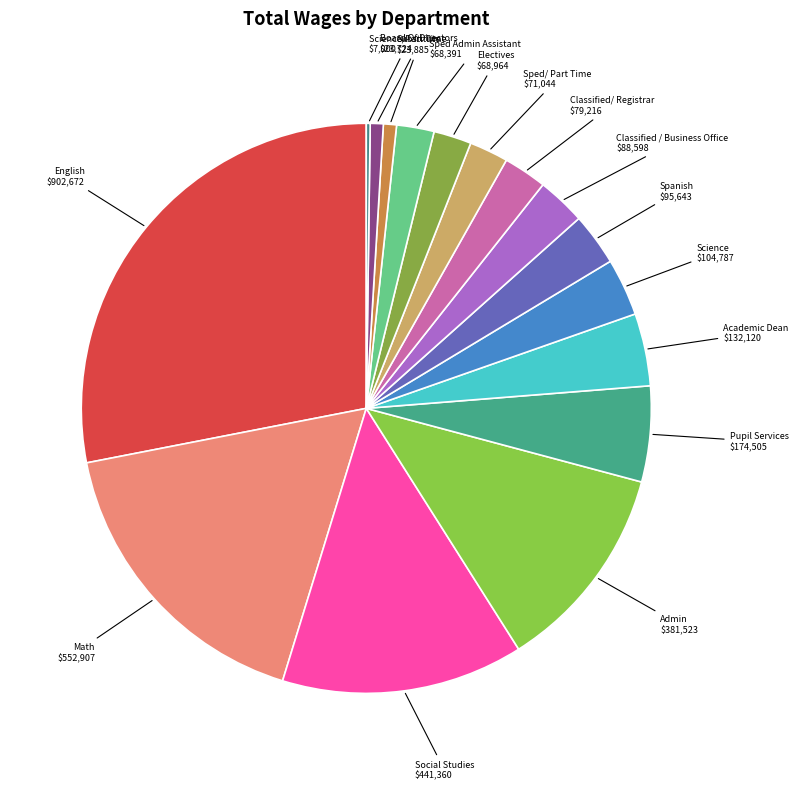

Is there any slice that represents more than half of the pie?

No